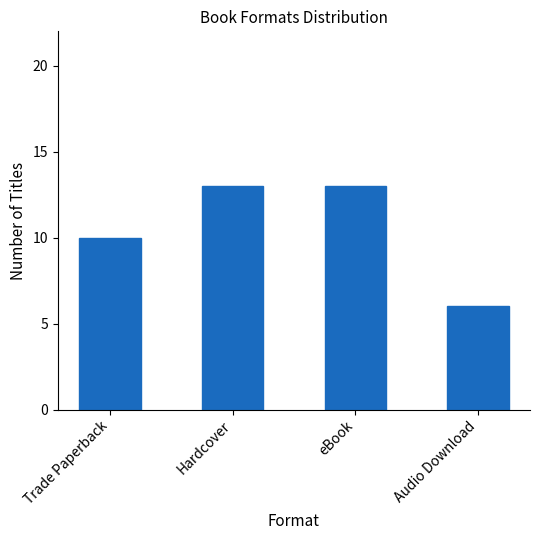

Which label corresponds to the smallest value in the chart?

Audio Download